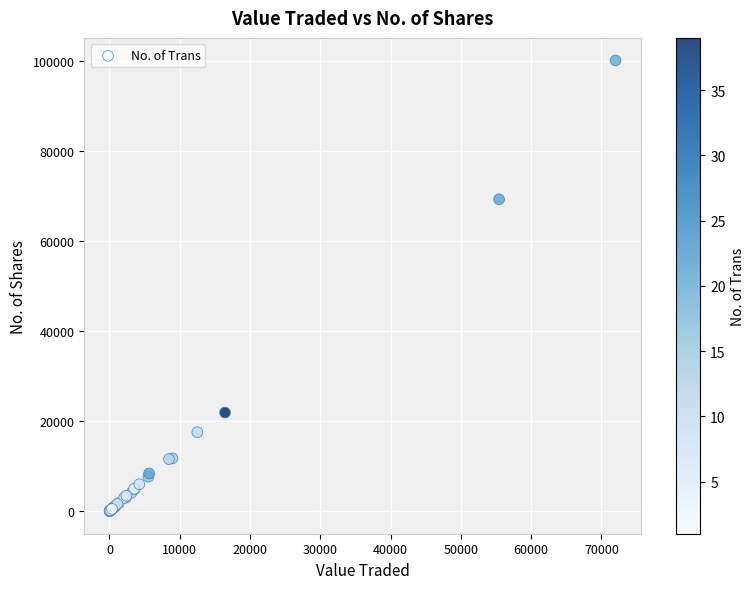

What Y value in the scatter plot is closest to 50080?

69300